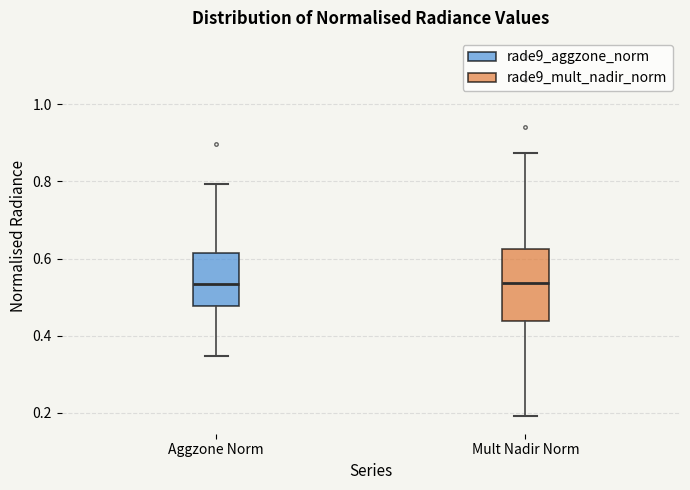

Reading left to right, read every box against the y-axis: the position of its median line, the range the box covers, and the ends of its whiskers. The values are not printed on the chart, so give them approximately, as read against the axis.

Aggzone Norm: median 0.54, box 0.48 to 0.62, whiskers 0.34 to 0.80
Mult Nadir Norm: median 0.54, box 0.44 to 0.62, whiskers 0.20 to 0.88